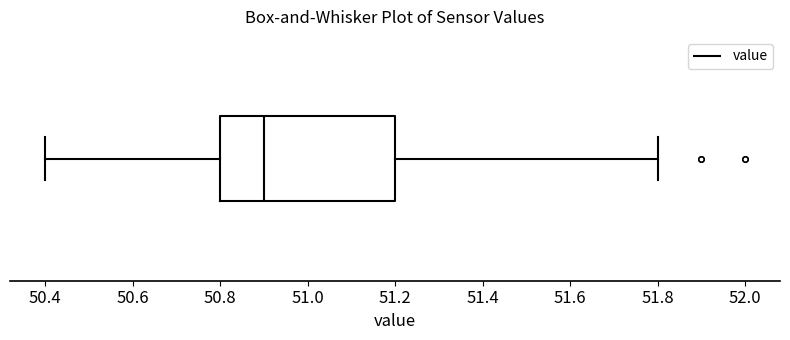

Where does the median line of the box sit on the x-axis? The values are not printed on the chart, so give them approximately, as read against the axis.

50.9